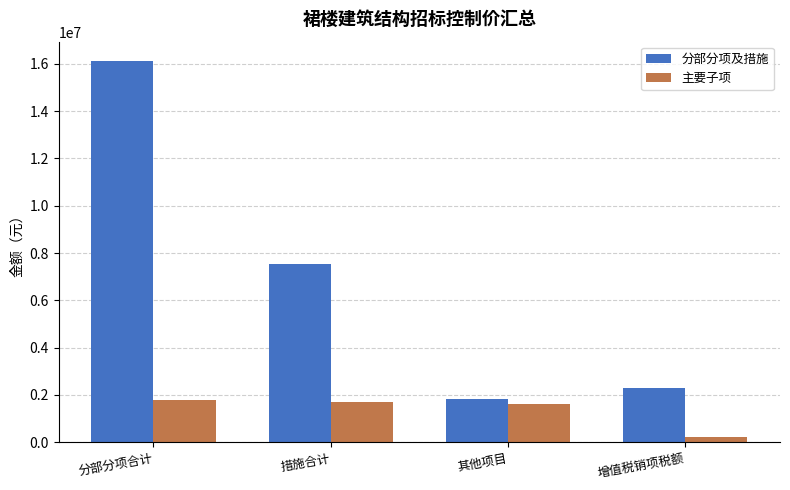

Rank the series at 增值税销项税额 from highest to lowest value.

分部分项及措施, 主要子项